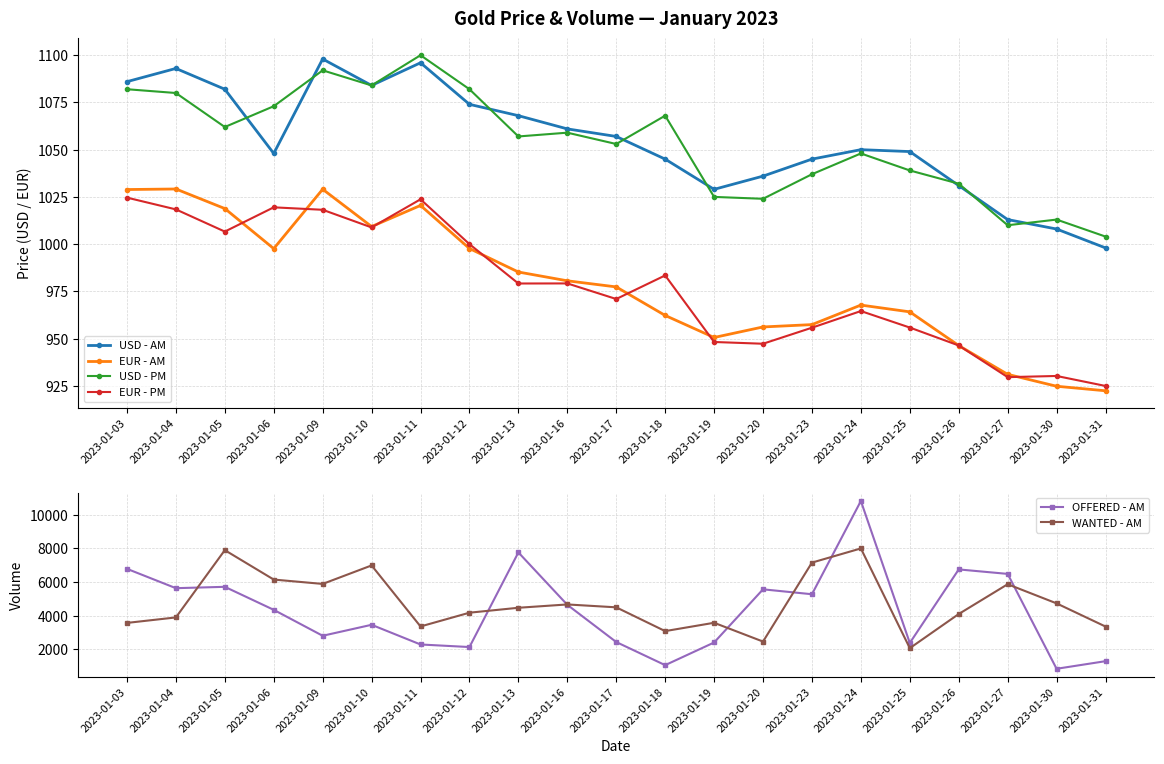

True or false: EUR - PM has a value of 1018.4 at 2023-01-04.

True